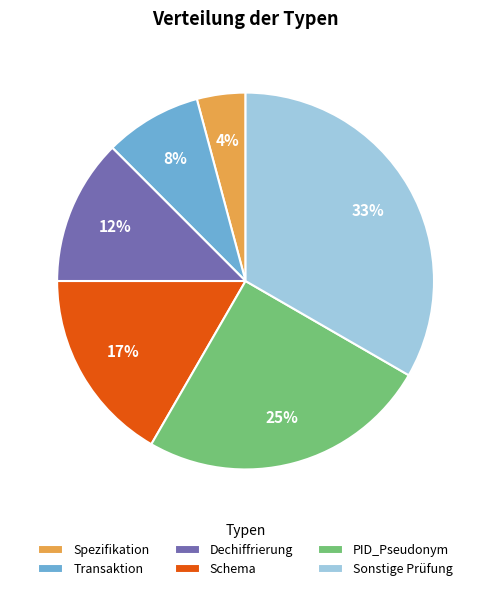

Which slice is the largest?

Sonstige Prüfung